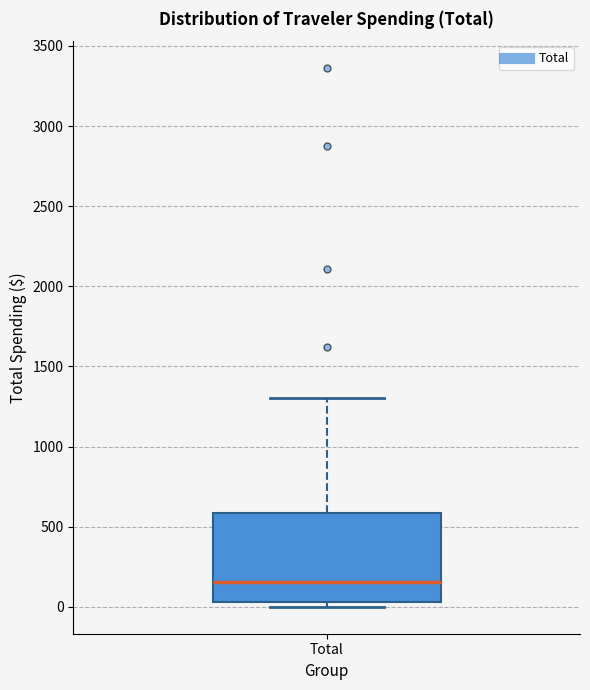

Transcribe this box plot: give where the median line is, the range the box spans, and where the two whiskers end, as read against the y-axis. The values are not printed on the chart, so give them approximately, as read against the axis.

median 150, box 50 to 600, whiskers 0 to 1300